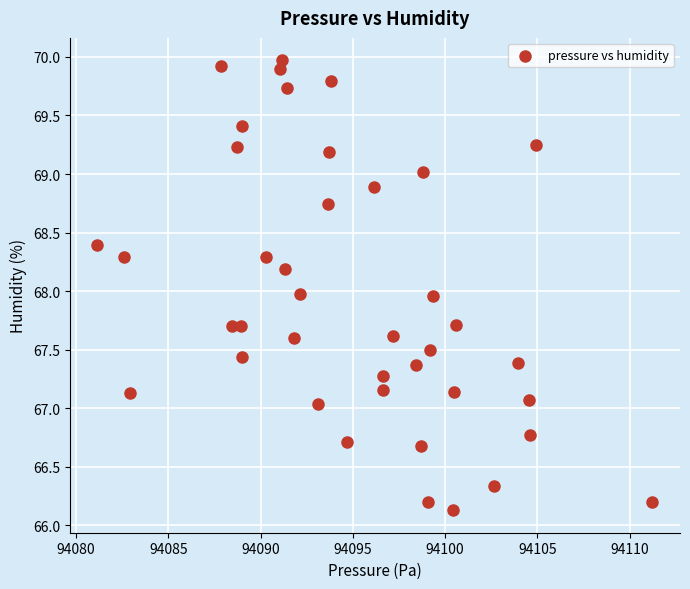

What is the range of X values (max minus min)?

30.1